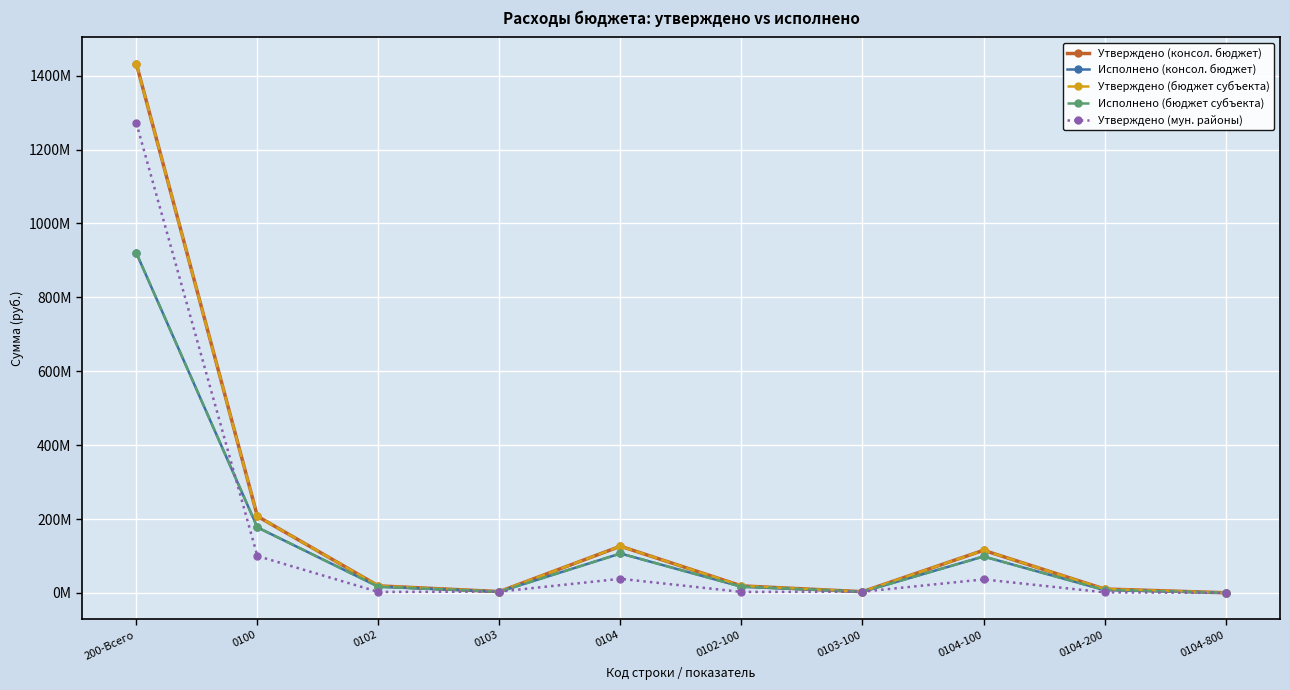

Which series has the largest total across all categories?

Утверждено (консол. бюджет)